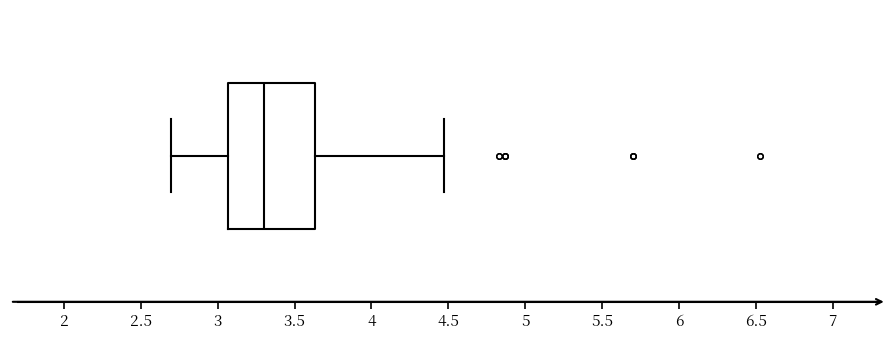

Read this box plot against the x-axis: the position of the median line, the range covered by the box, and the ends of both whiskers. The values are not printed on the chart, so give them approximately, as read against the axis.

median 3.30, box 3.05 to 3.65, whiskers 2.70 to 4.45